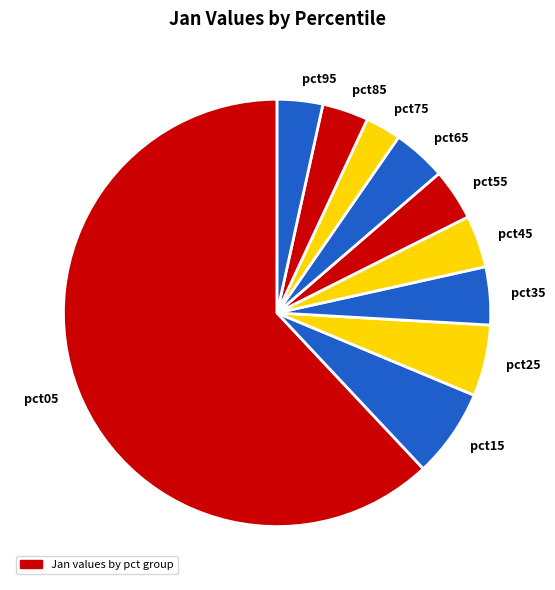

Which category accounts for the majority?

pct05